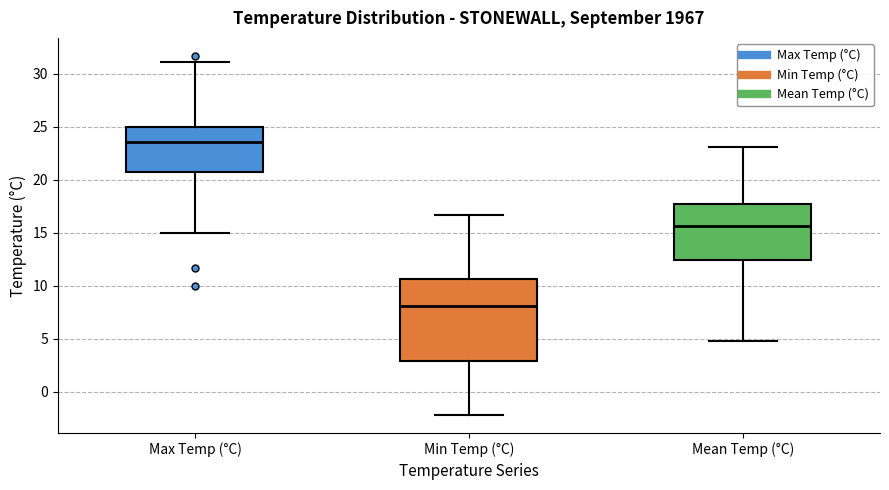

Which box's median line is the highest?

Max Temp (°C)